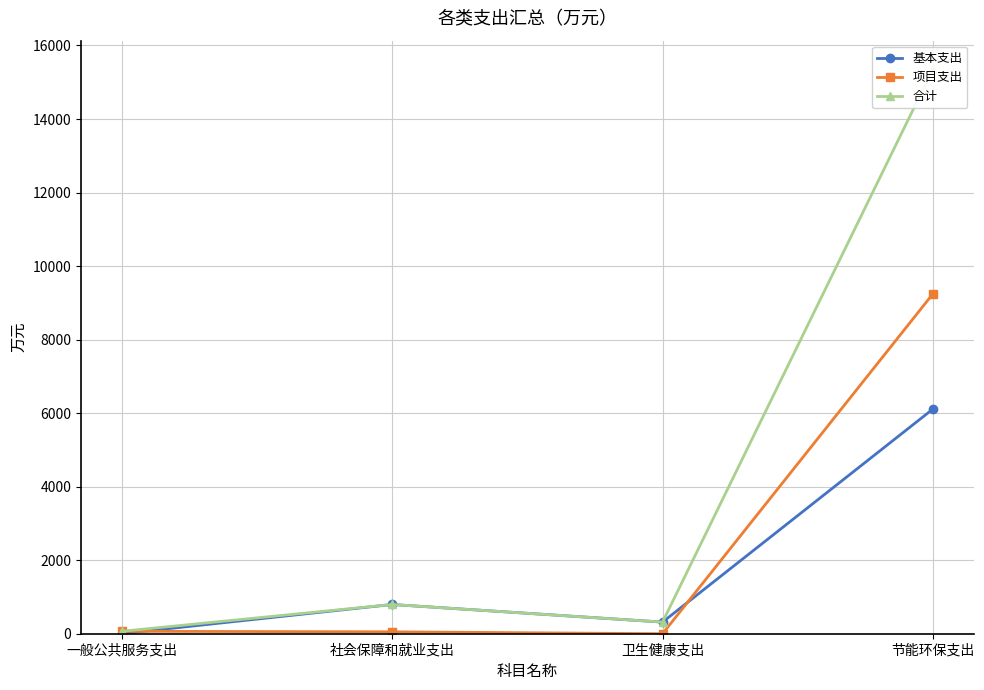

At which label does 基本支出 reach its minimum?

一般公共服务支出